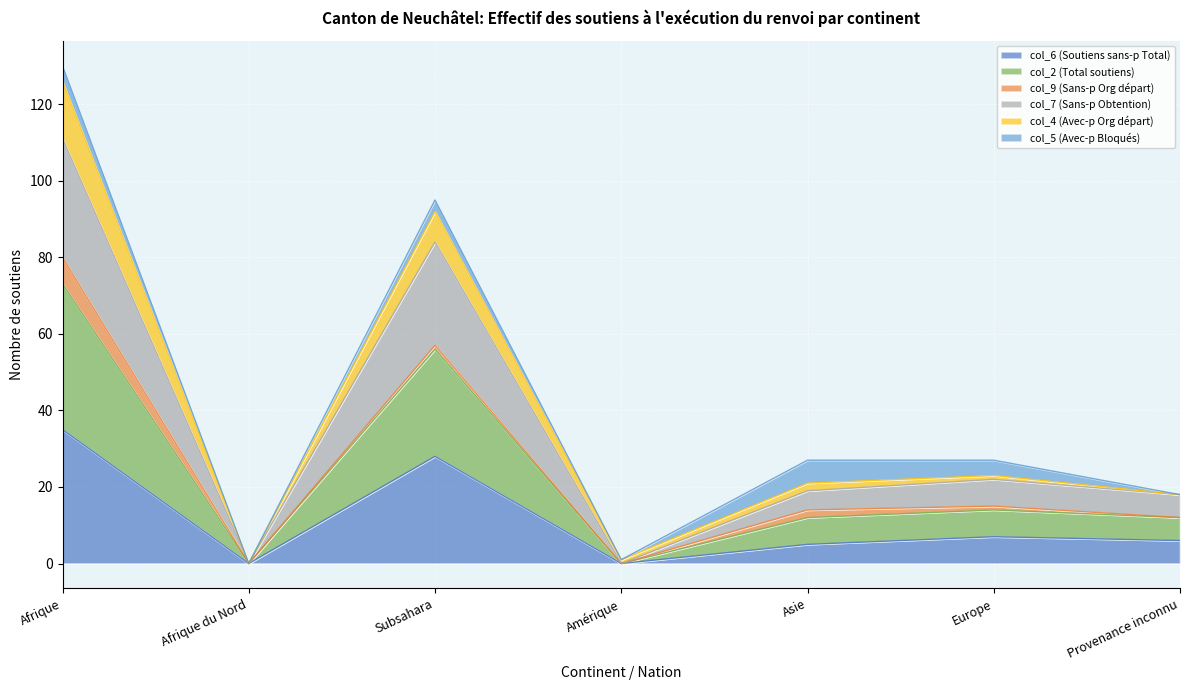

What position from the left is Asie?

5